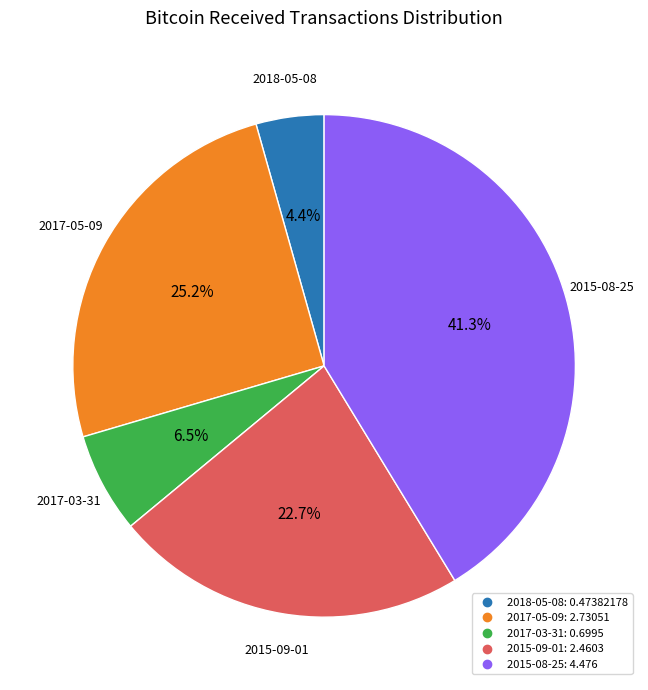

How many segments does this pie chart have?

5